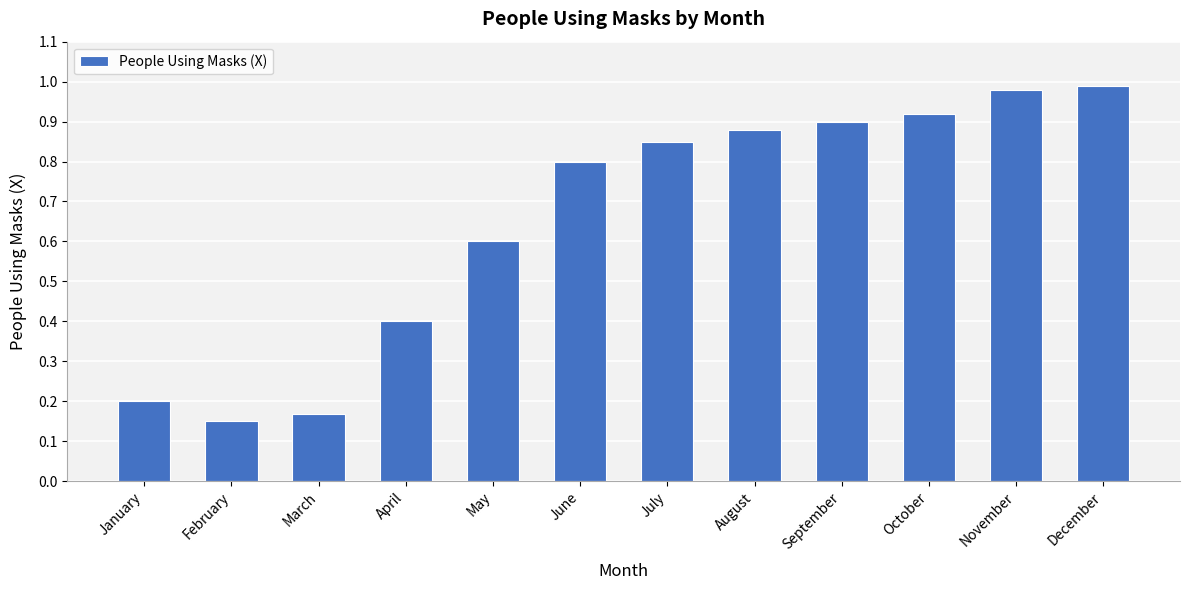

What is the sum of all values?

7.8